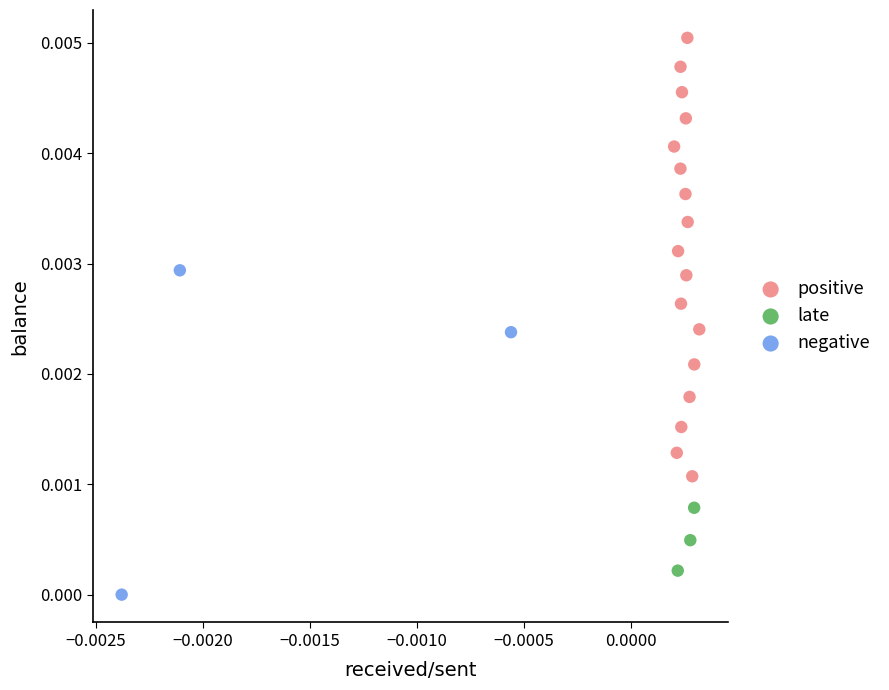

Which series has the widest spread of Y values?

positive